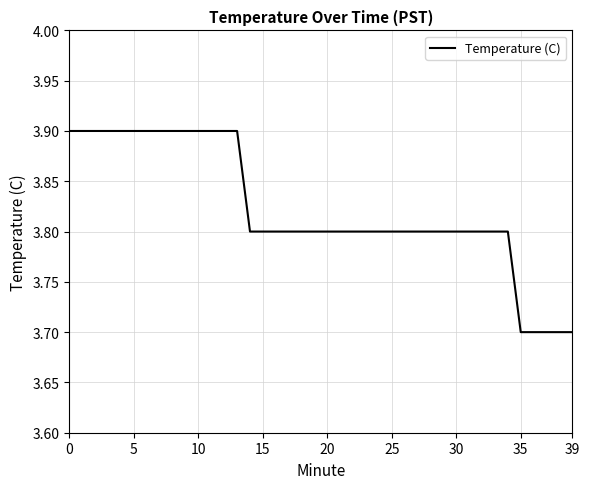

What is the maximum value shown in the chart?

3.9